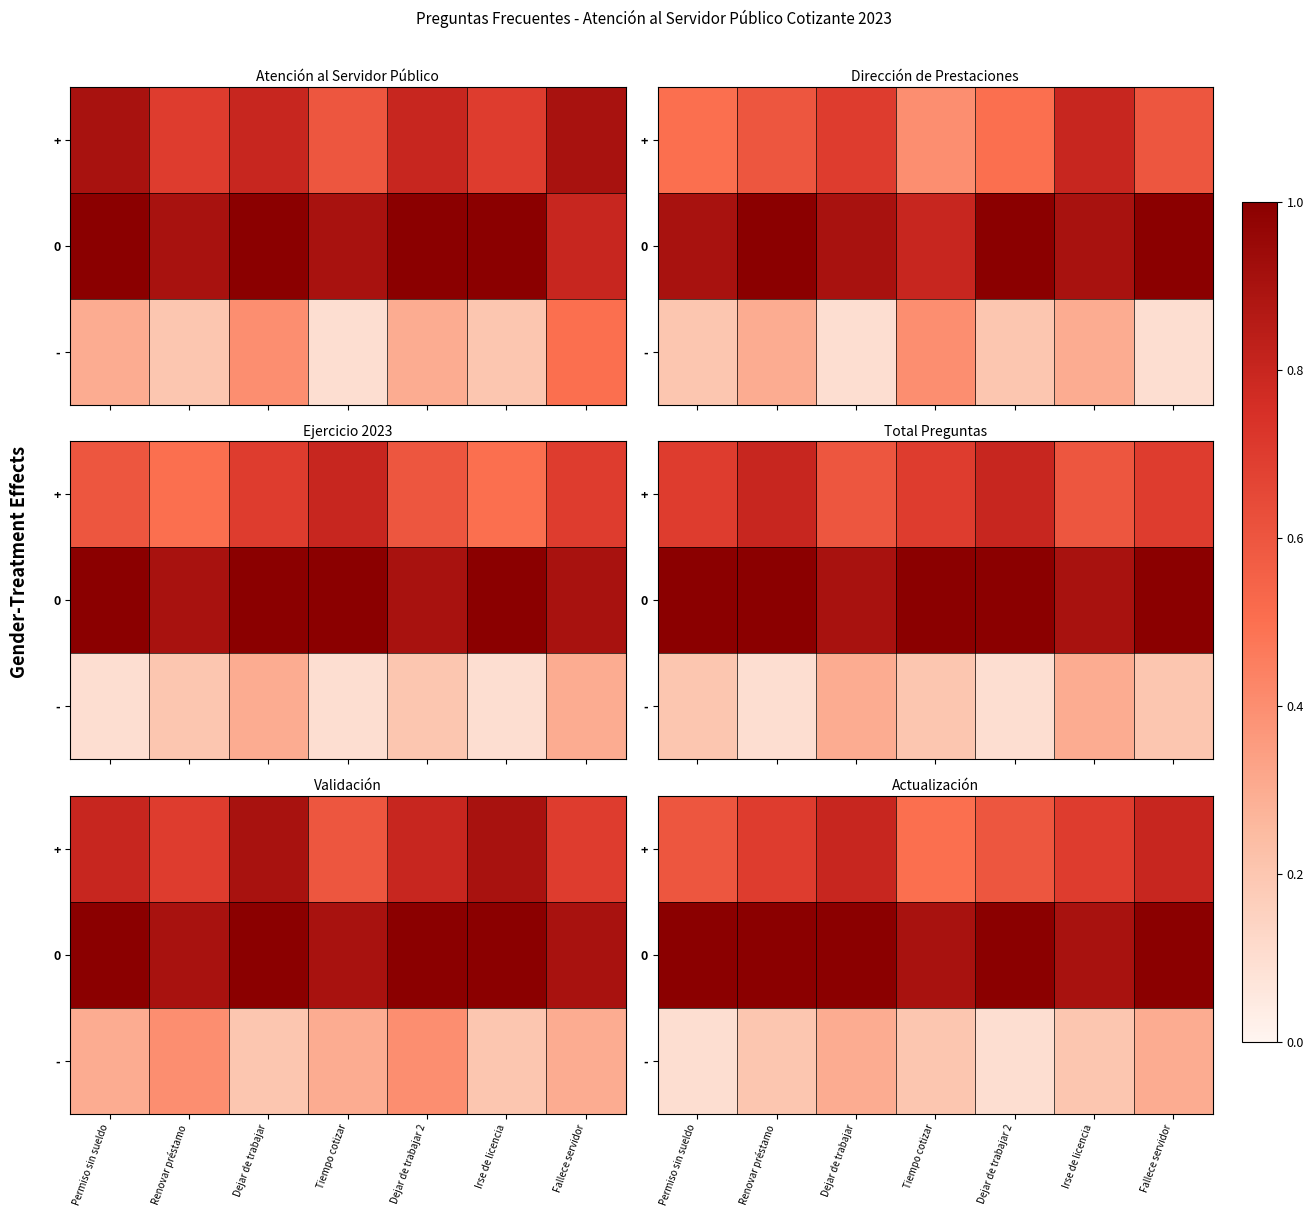

The value of - at Permiso sin sueldo is 0.0. True or false?

False